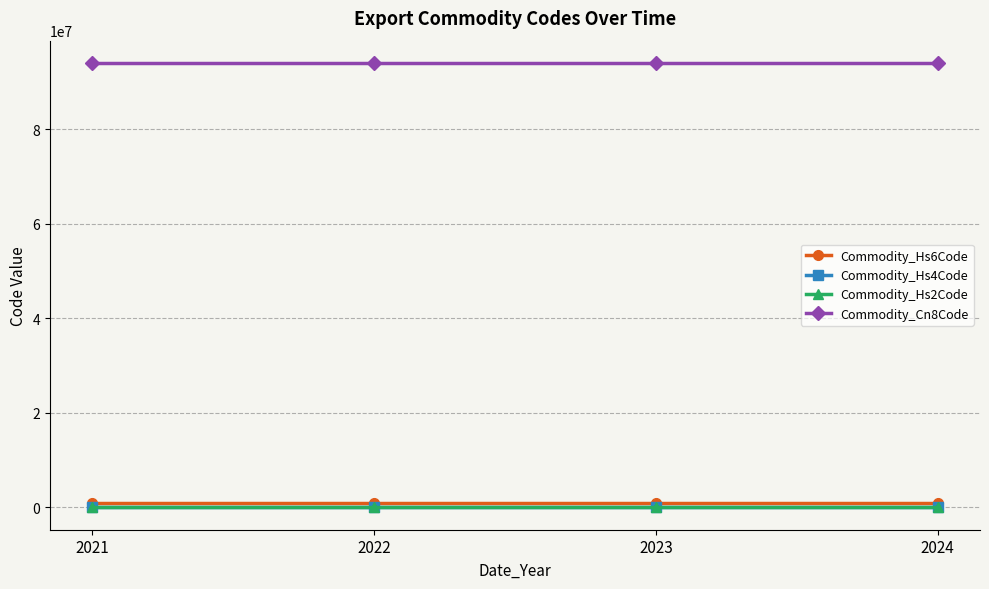

True or false: Commodity_Cn8Code has more than 2 interior local peaks.

False